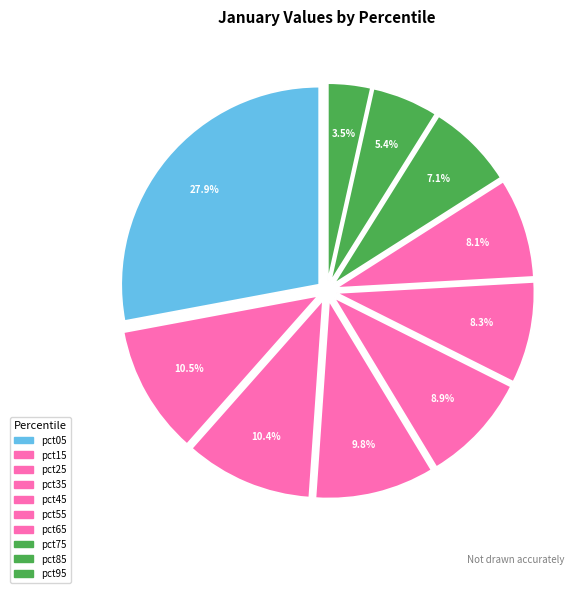

To the nearest percent, what portion does pct75 represent?

7%